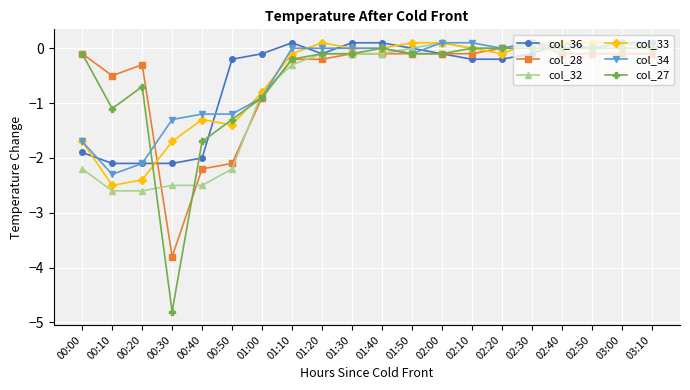

What is the total value across all series at 01:30?

-0.2